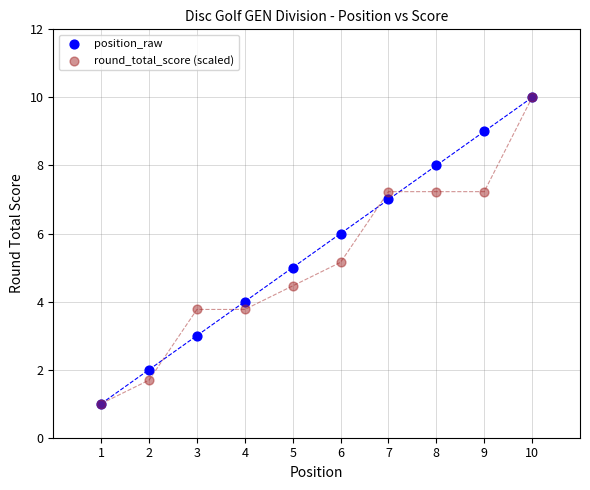

What are all the series names shown in the legend?

position_raw, round_total_score (scaled)